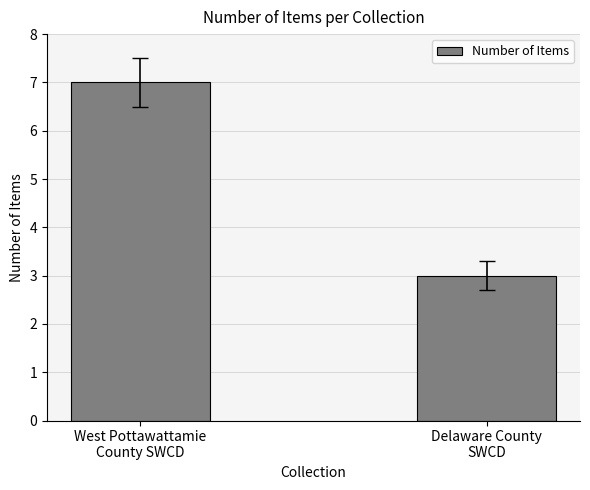

What is the ratio of the value at West Pottawattamie
County SWCD to the value at Delaware County
SWCD?

2.3